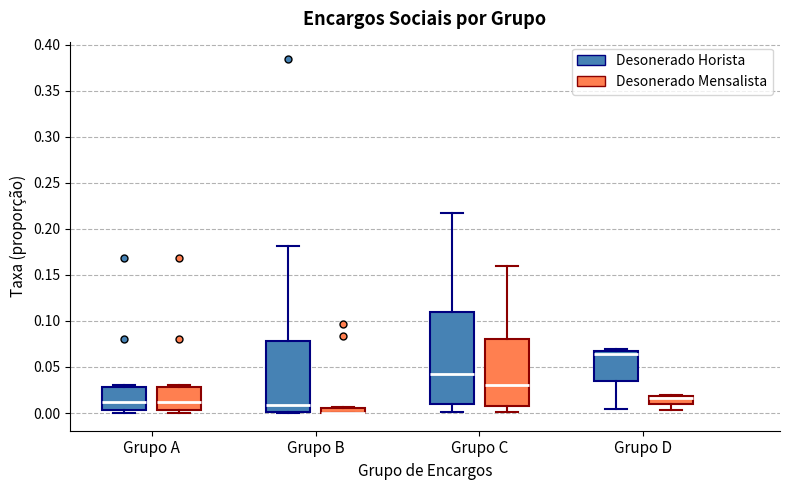

Where is the lower edge of the box for Grupo A (Desonerado Horista) on the y-axis? The values are not printed on the chart, so give them approximately, as read against the axis.

0.005